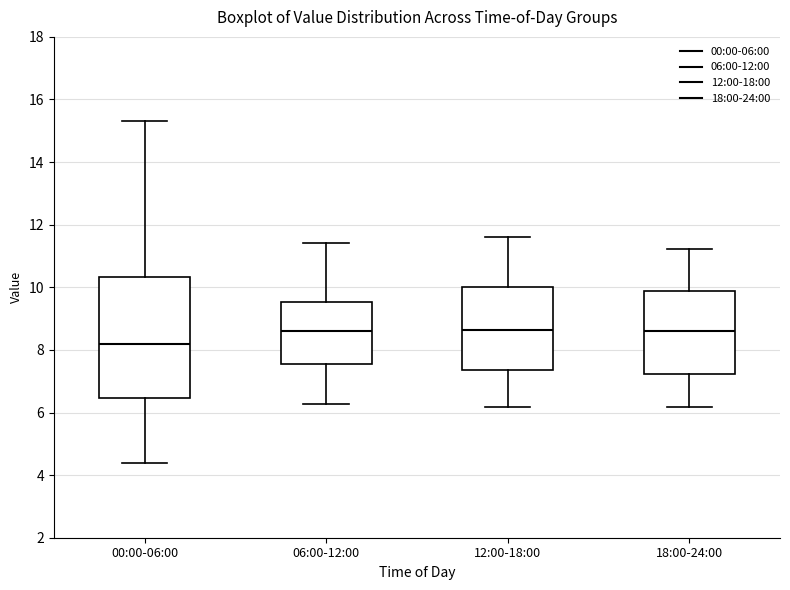

Reading left to right, read every box against the y-axis: the position of its median line, the range the box covers, and the ends of its whiskers. The values are not printed on the chart, so give them approximately, as read against the axis.

00:00-06:00: median 8.2, box 6.4 to 10.4, whiskers 4.4 to 15.4
06:00-12:00: median 8.6, box 7.6 to 9.6, whiskers 6.2 to 11.4
12:00-18:00: median 8.6, box 7.4 to 10.0, whiskers 6.2 to 11.6
18:00-24:00: median 8.6, box 7.2 to 9.8, whiskers 6.2 to 11.2